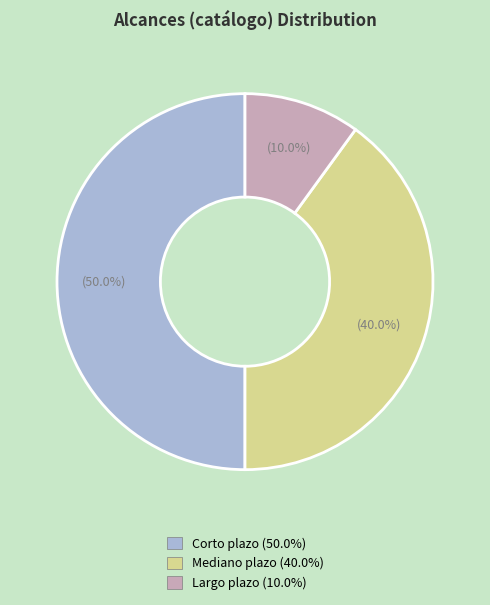

Does Mediano plazo represent more than half of the total?

No